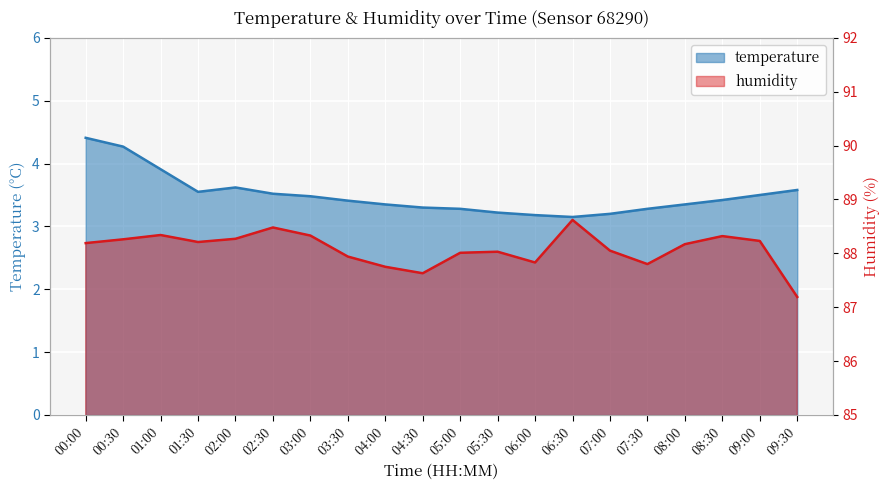

List the series in order of their overall mean, lowest first.

temperature, humidity